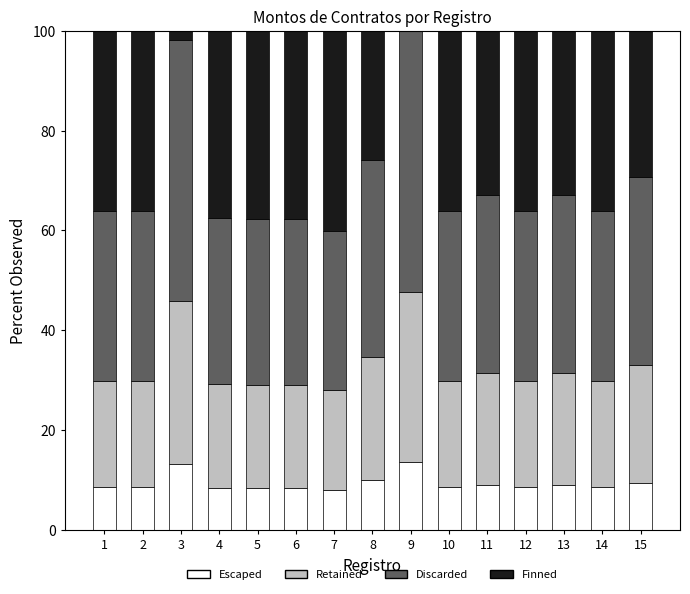

How many bars are there in each group?

4